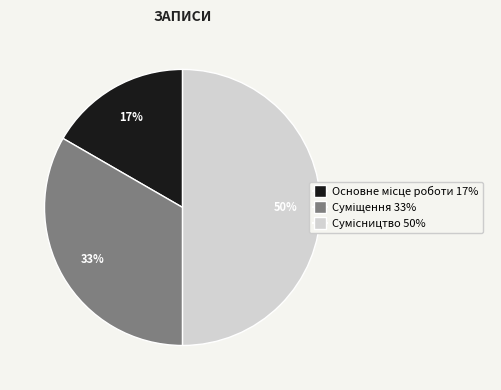

How many slices are in this pie chart?

3